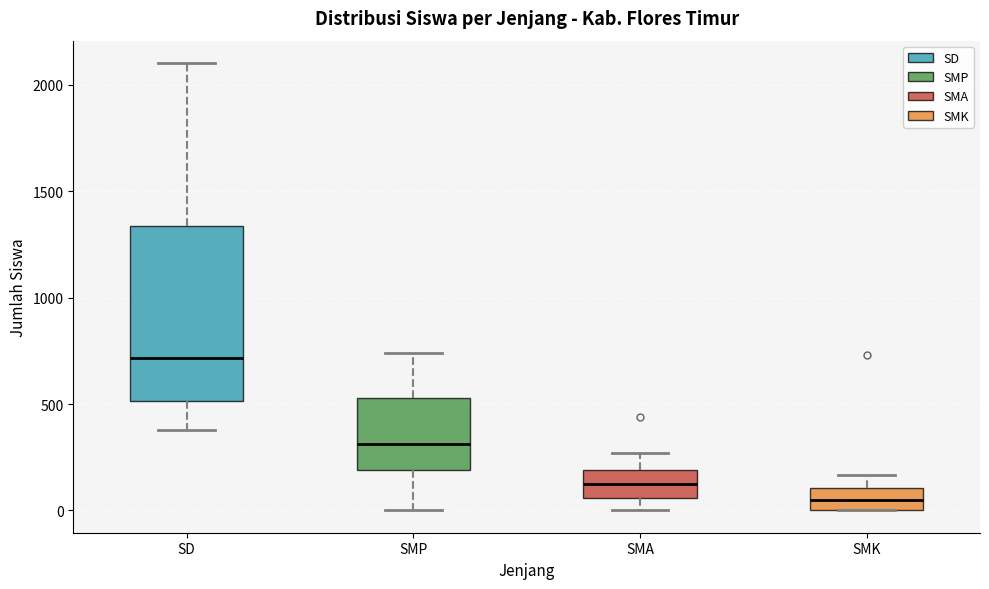

Where is the upper edge of the box for SD on the y-axis? The values are not printed on the chart, so give them approximately, as read against the axis.

1350